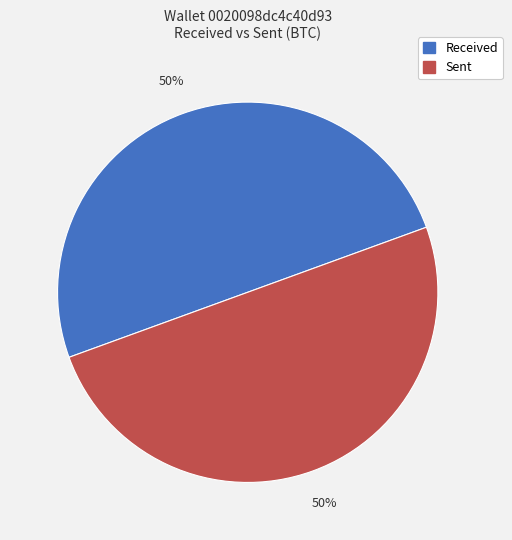

How many slices are in this pie chart?

2